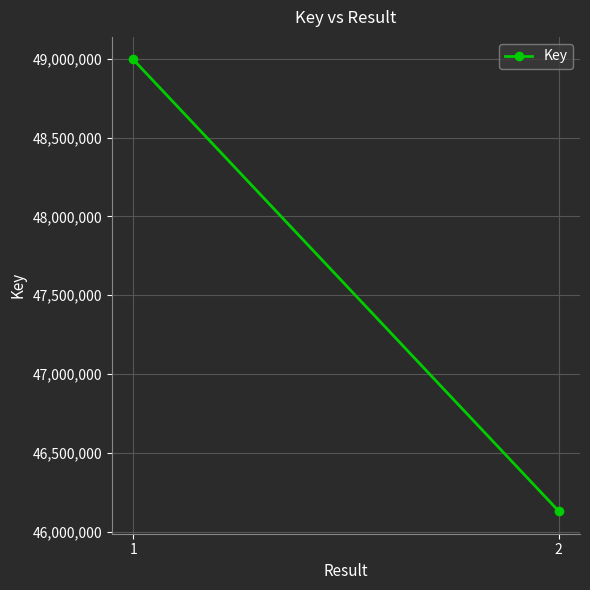

The value at 2 is 46129282. True or false?

True